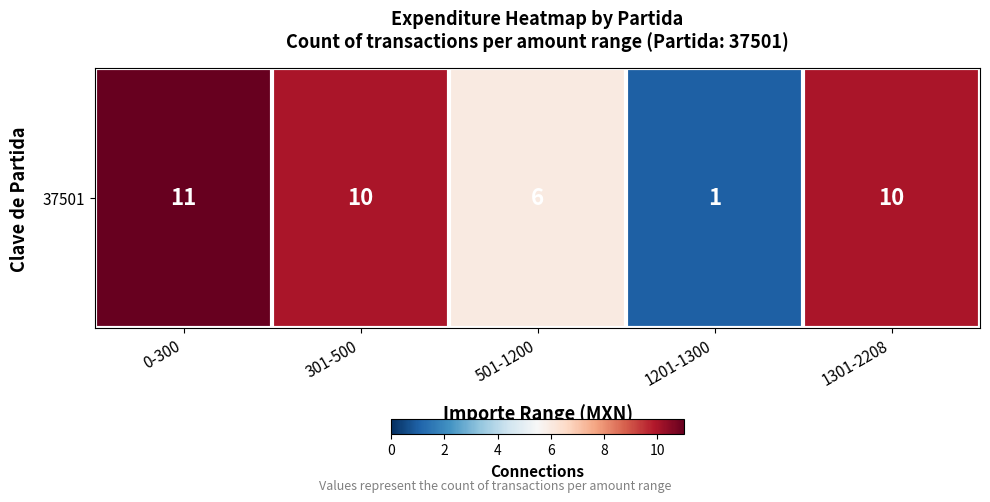

Rank the categories by value from lowest to highest.

1201-1300, 501-1200, 301-500, 1301-2208, 0-300